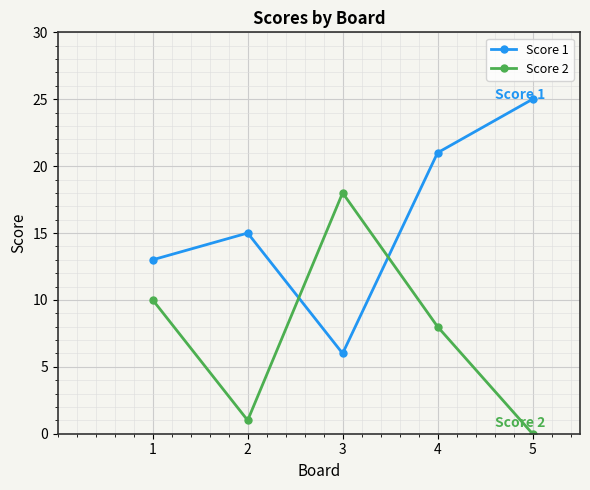

What is the difference between the second highest and minimum values in the Score 2 series?

10